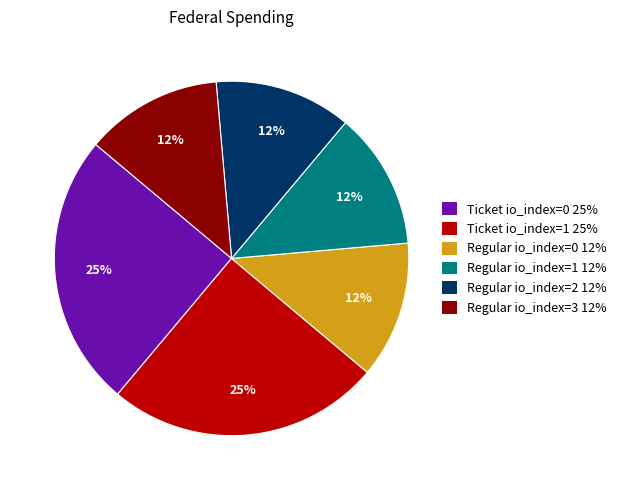

Which has a higher value, Regular io_index=1 12% or Ticket io_index=1 25%?

Ticket io_index=1 25%